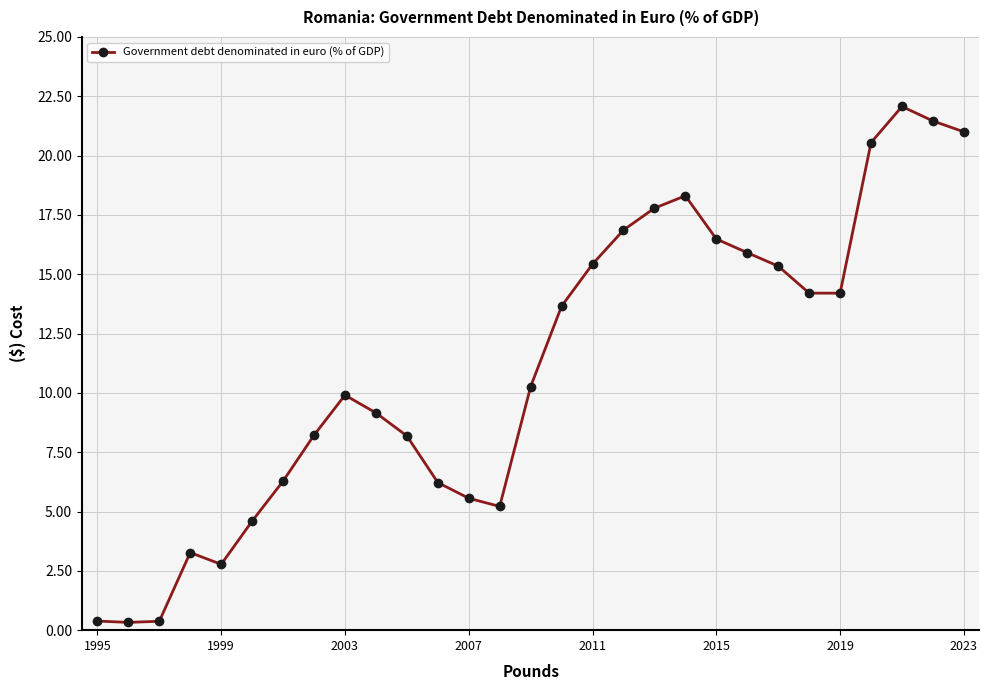

How many points are lower than both their immediate neighbors (excluding endpoints)?

4